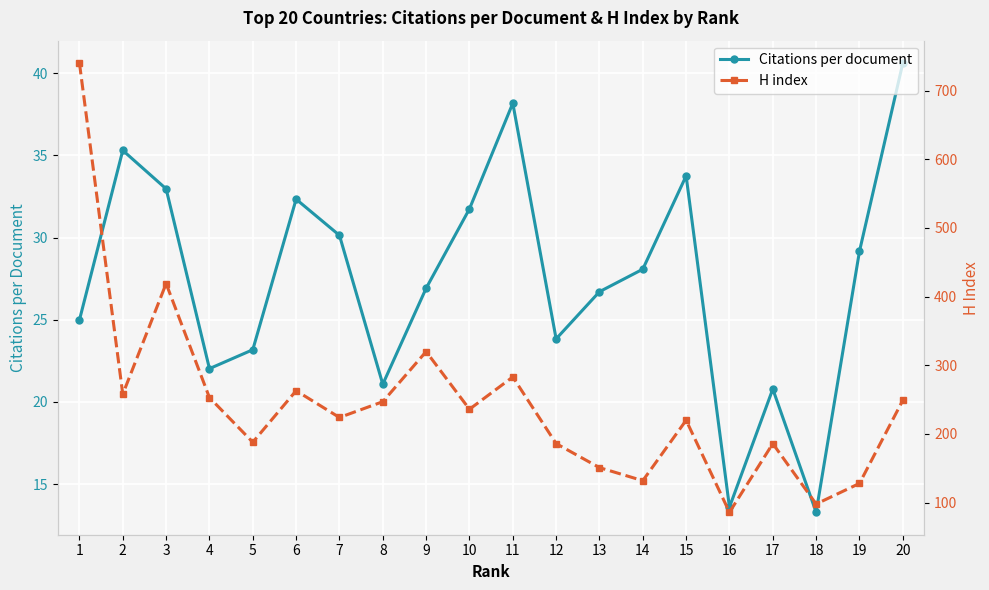

Reading right to left, what are all the values shown in this chart?

Citations per document: 20=40.6	19=29.2	18=13.3	17=20.8	16=13.6	15=33.8	14=28.1	13=26.7	12=23.8	11=38.2	10=31.8	9=26.9	8=21.1	7=30.1	6=32.3	5=23.2	4=22.0	3=33.0	2=35.3	1=25.0
H index: 20=249.0	19=128.0	18=98.0	17=186.0	16=86.0	15=220.0	14=132.0	13=151.0	12=186.0	11=283.0	10=236.0	9=320.0	8=247.0	7=224.0	6=263.0	5=188.0	4=253.0	3=419.0	2=258.0	1=740.0